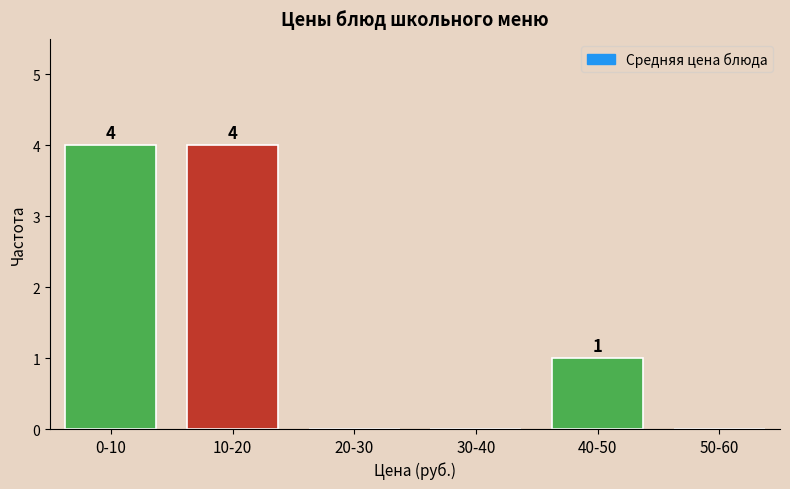

Reading right to left, transcribe all the data shown in this chart.

50-60=0	40-50=1	30-40=0	20-30=0	10-20=4	0-10=4